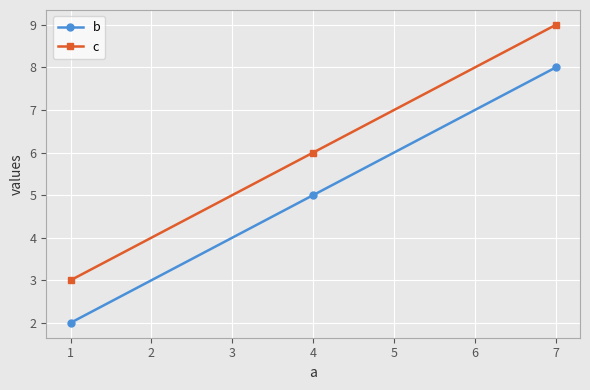

List the series in order of their peak value, lowest first.

b, c